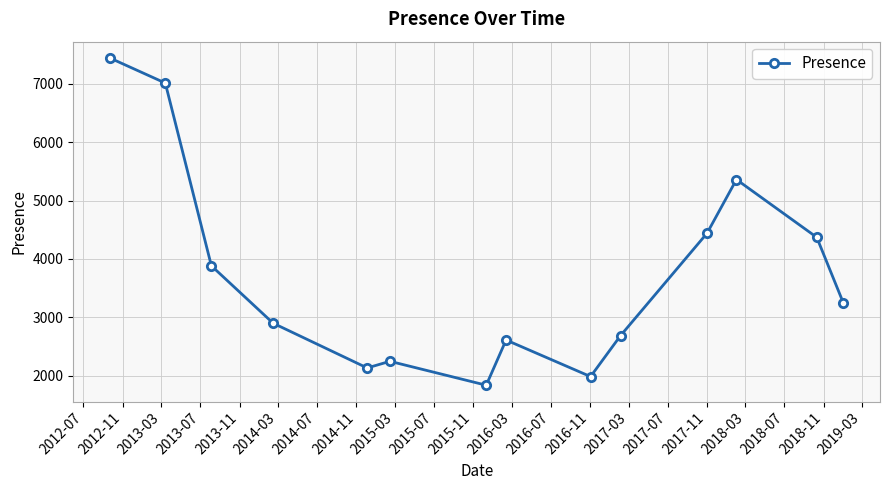

What is the smallest value displayed?

1834